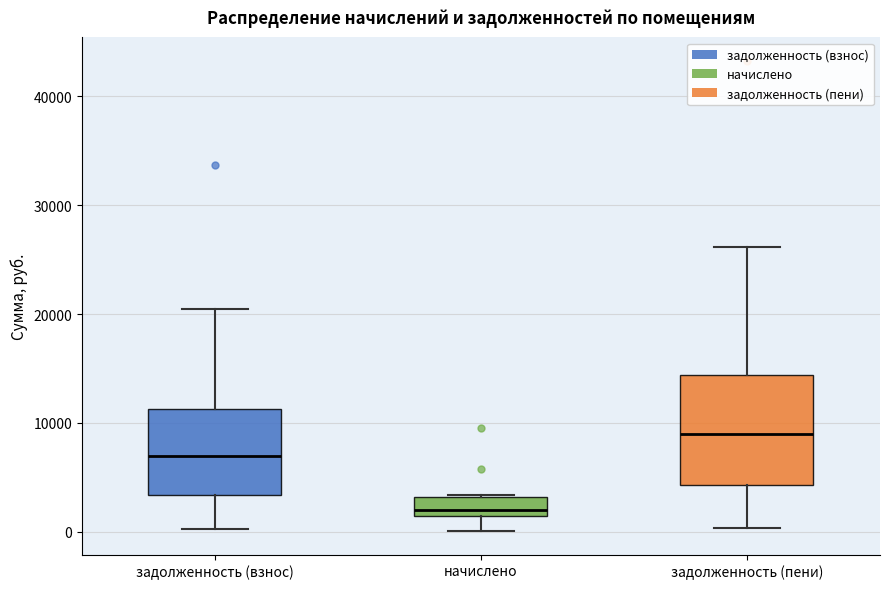

Which box has the highest median line?

задолженность (пени)